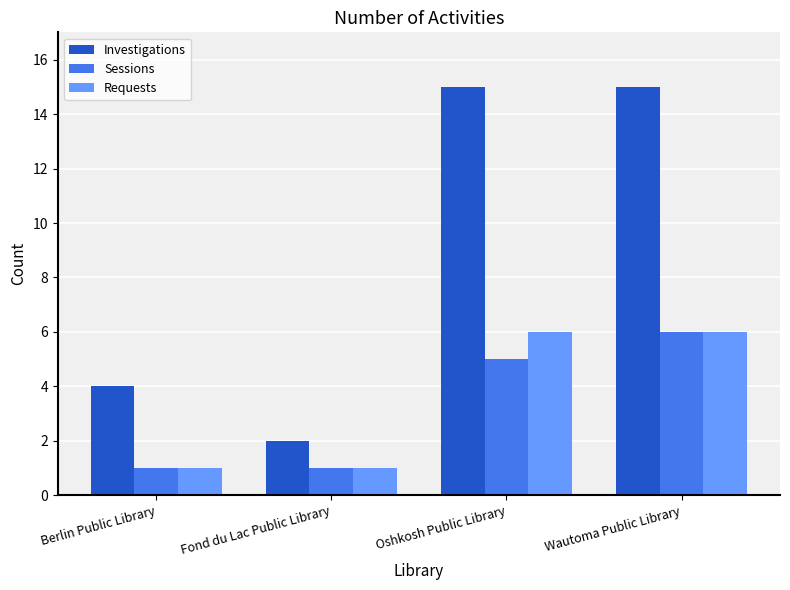

How many bars are there in each group?

3